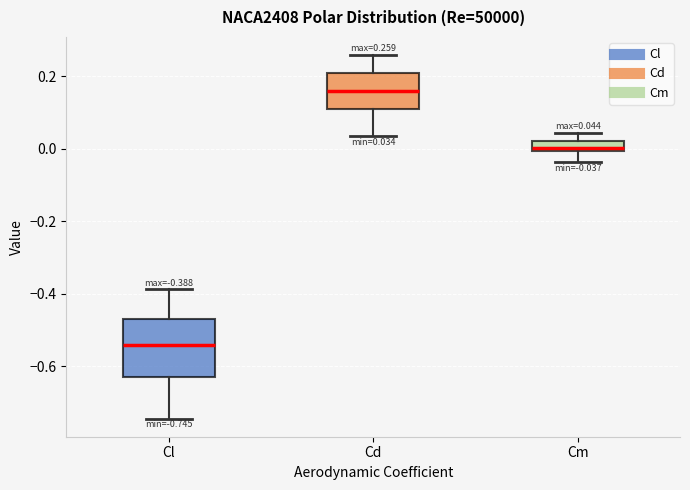

Which box has the lowest median line?

Cl